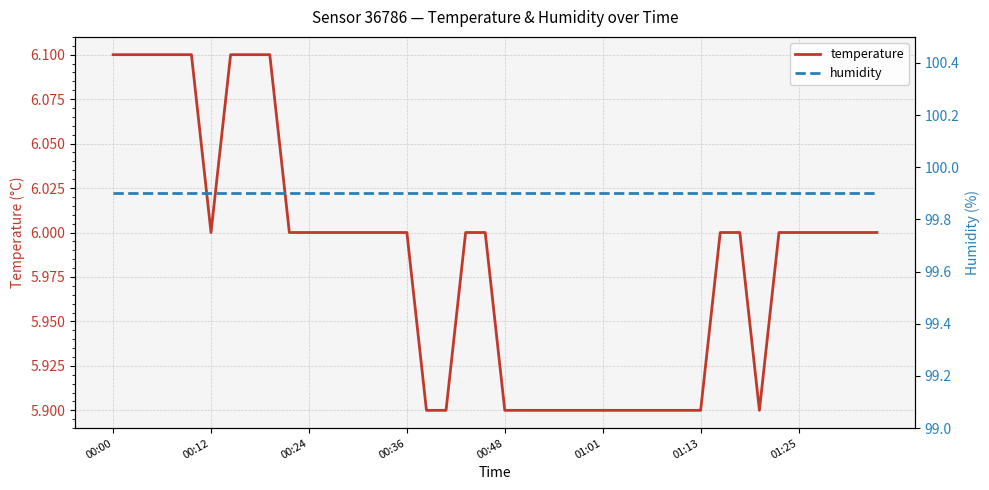

Where is humidity nearest to the value 99?

00:00